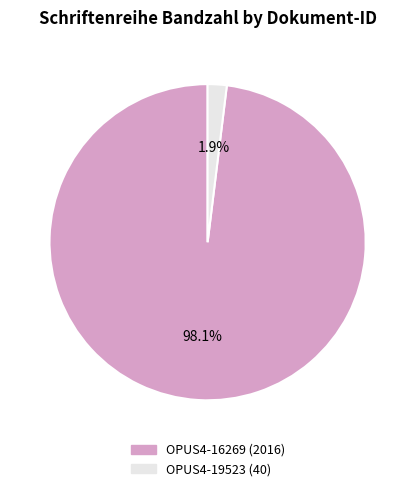

To the nearest percent, what portion does OPUS4-19523 represent?

2%